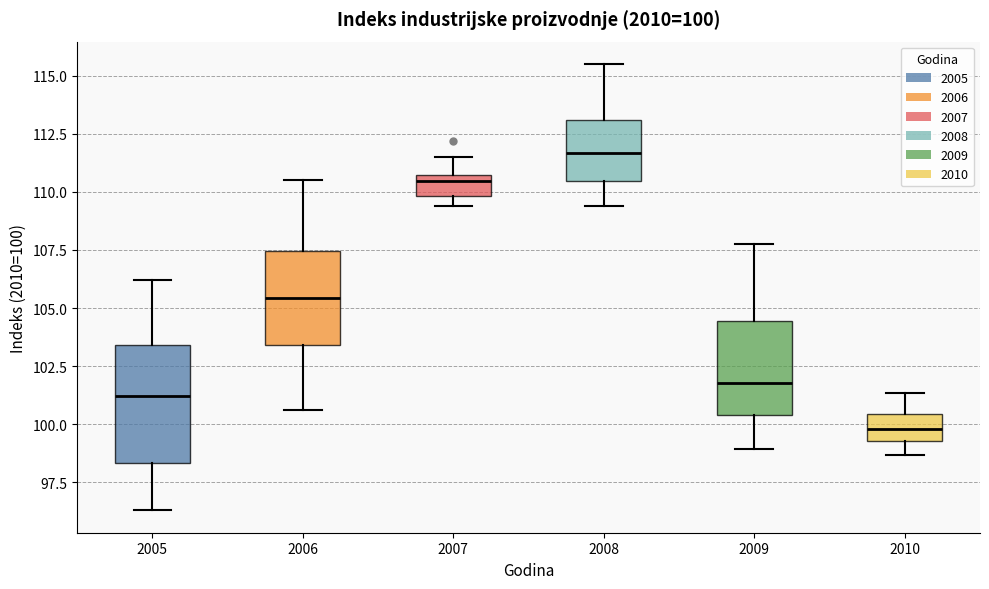

Which box has the lowest median line?

2010